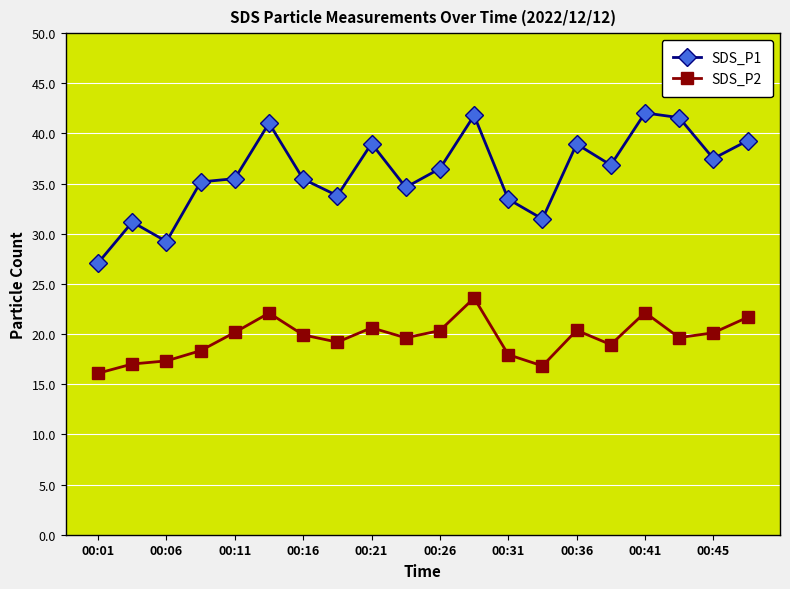

What is the value of the SDS_P1 point at the 19th from the left?

37.5